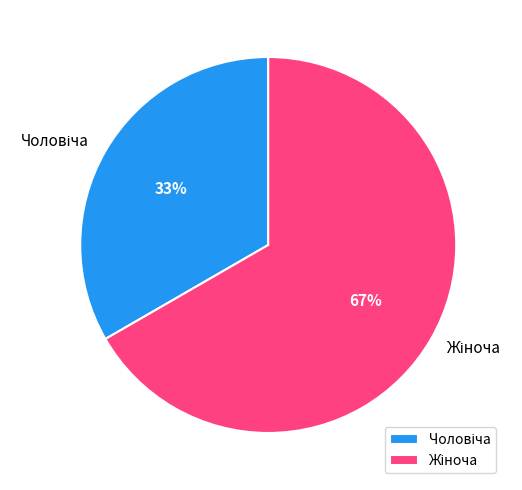

Is there a majority slice in this chart?

Yes